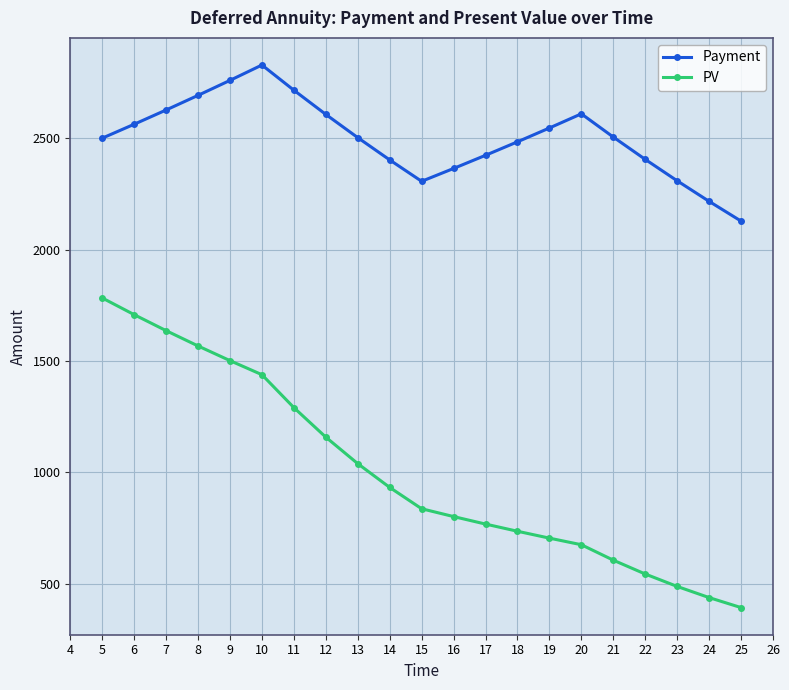

Which series has the widest spread of values?

PV